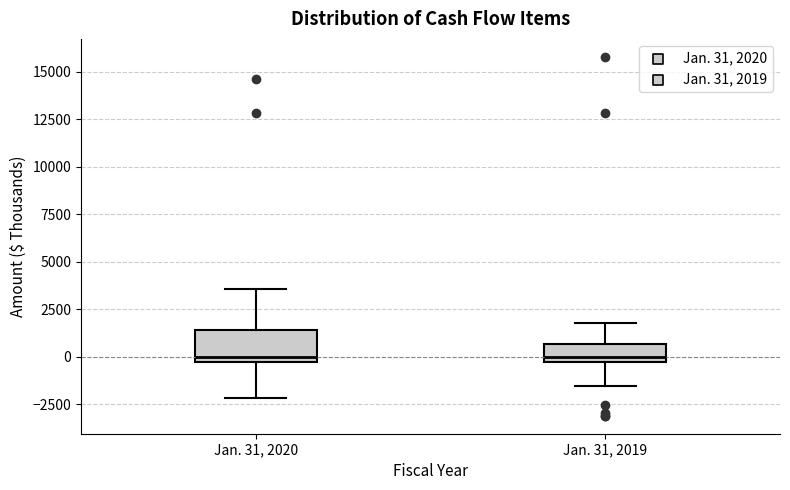

Where does the lower whisker of the box for Jan. 31, 2020 end on the y-axis? The values are not printed on the chart, so give them approximately, as read against the axis.

-2000